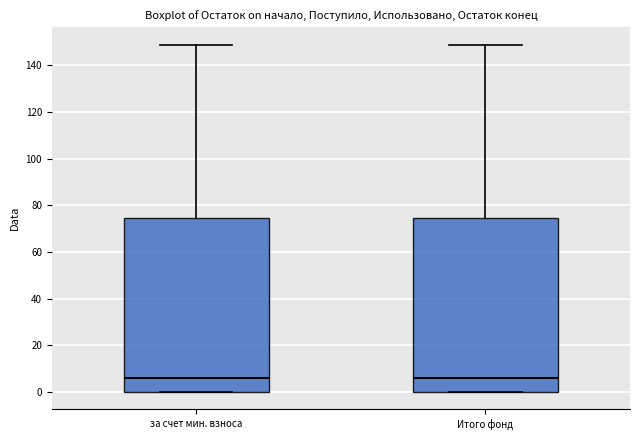

Where is the lower edge of the box for Итого фонд on the y-axis? The values are not printed on the chart, so give them approximately, as read against the axis.

0